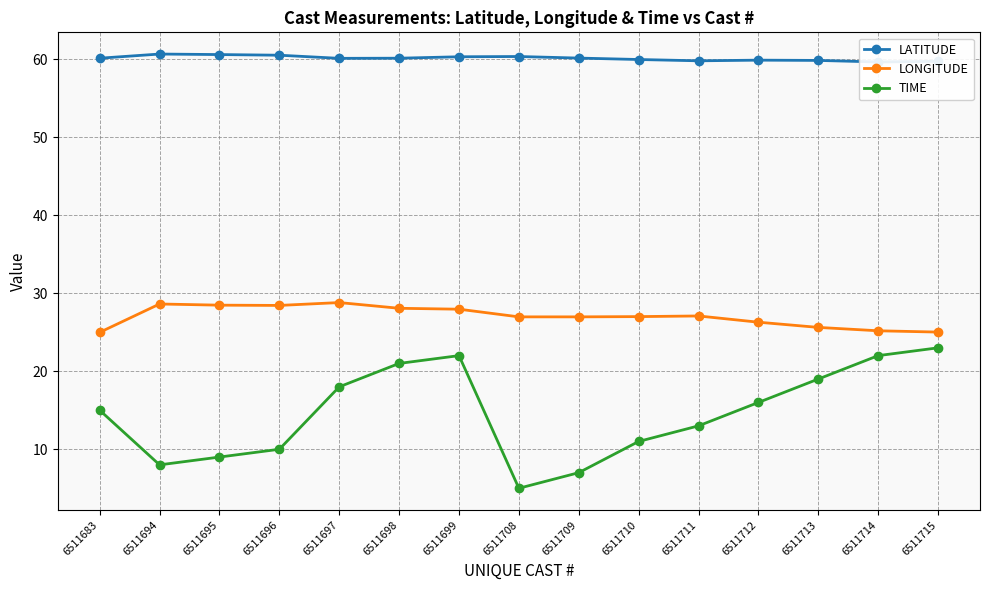

What is the spread (max minus min) of values at 6511709?

53.1